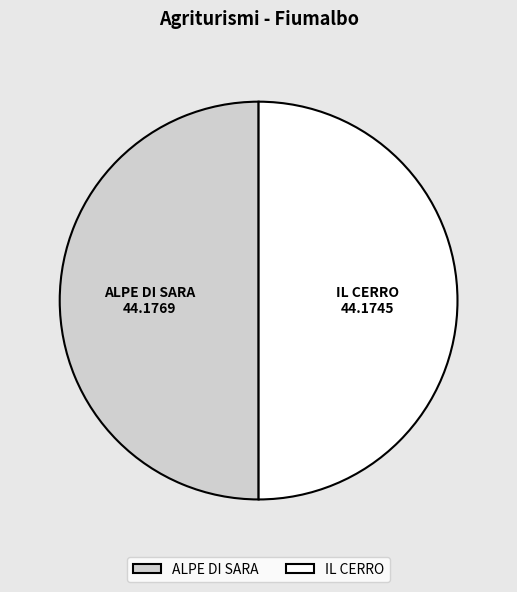

What is the ratio of the value at IL CERRO to the value at ALPE DI SARA?

1.0